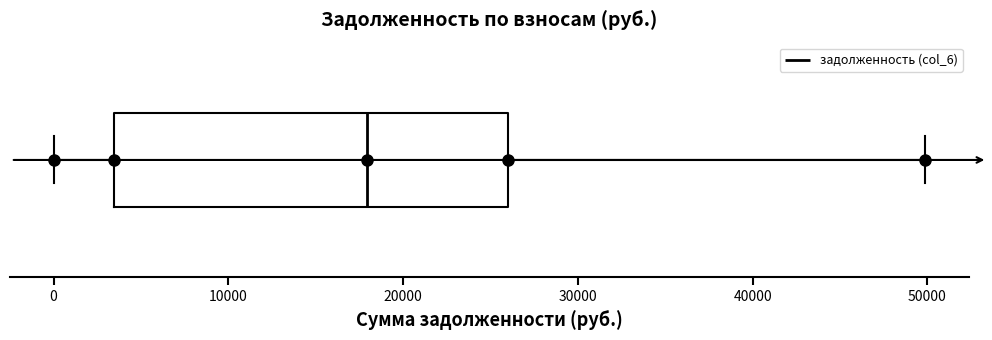

Transcribe this box plot: give where the median line is, the range the box spans, and where the two whiskers end, as read against the x-axis. The values are not printed on the chart, so give them approximately, as read against the axis.

median 18000, box 3000 to 26000, whiskers 0 to 50000